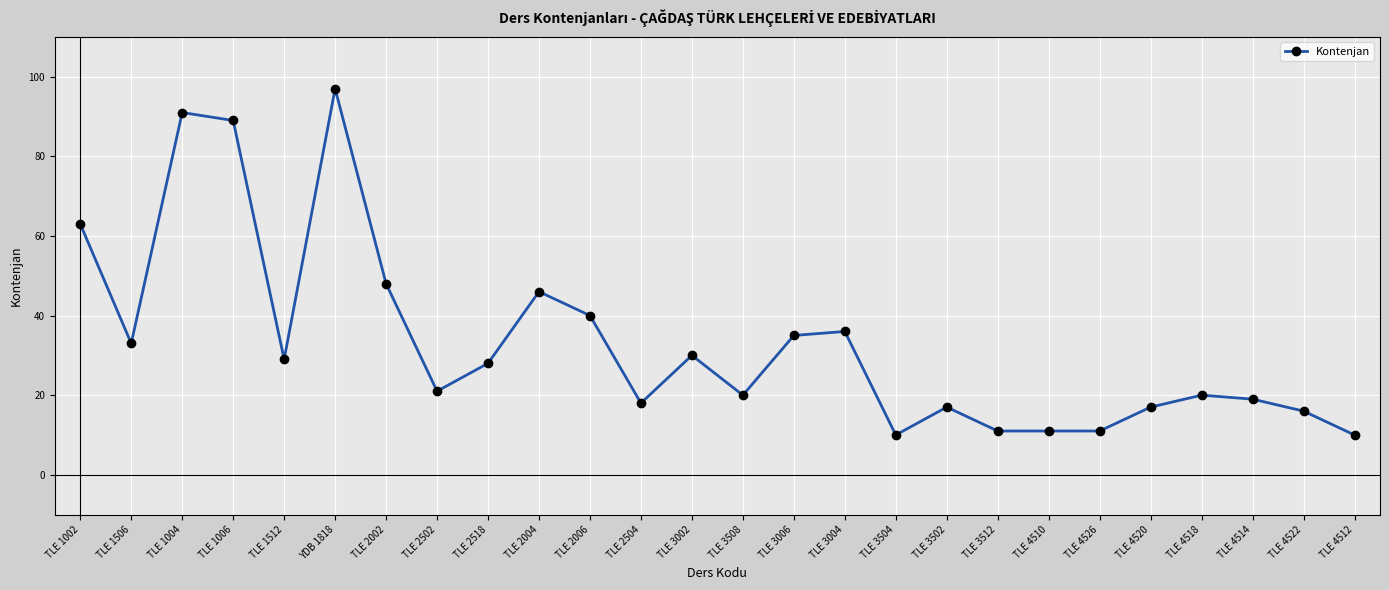

Is this an area chart (filled region under the line)?

No